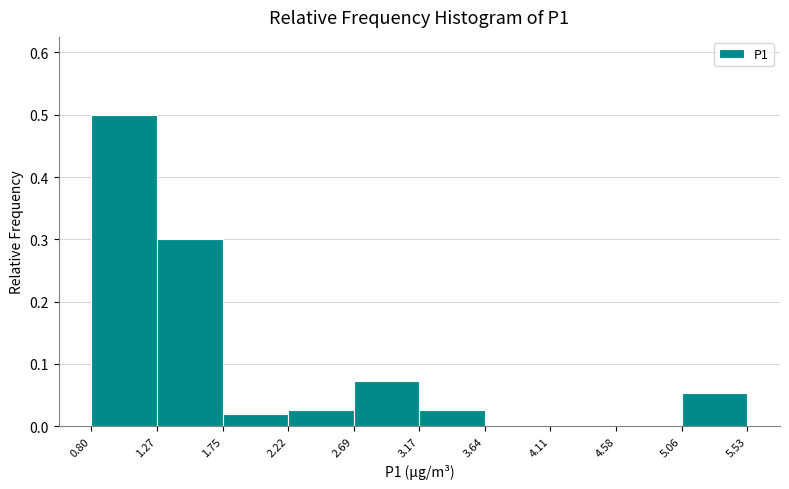

Reading left to right, list every bar in this chart as the range it spans on the x-axis followed by its height. The values are not printed on the chart, so give them approximately, as read against the axis.

0.80 to 1.27: 0.50
1.27 to 1.75: 0.30
1.75 to 2.22: 0.02
2.22 to 2.69: 0.03
2.69 to 3.17: 0.07
3.17 to 3.64: 0.03
3.64 to 4.11: 0
4.11 to 4.58: 0
4.58 to 5.06: 0
5.06 to 5.53: 0.05